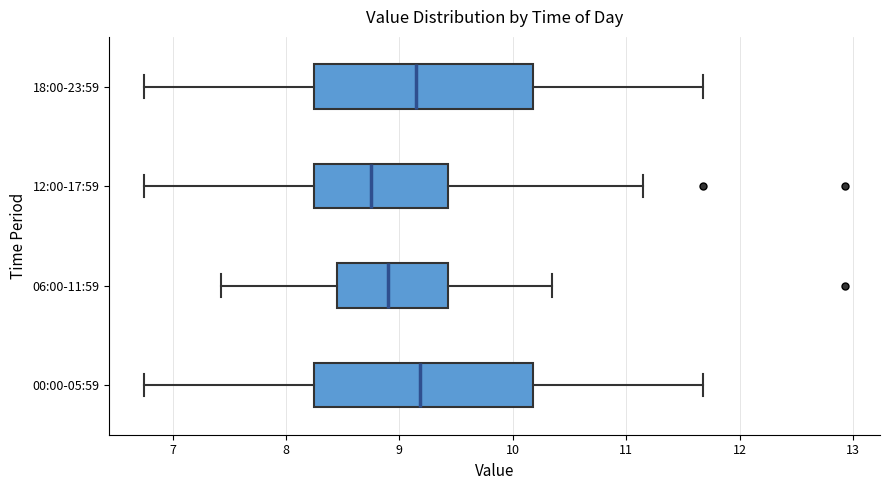

Reading bottom to top, read every box against the x-axis: the position of its median line, the range the box covers, and the ends of its whiskers. The values are not printed on the chart, so give them approximately, as read against the axis.

00:00-05:59: median 9.2, box 8.3 to 10.2, whiskers 6.8 to 11.7
06:00-11:59: median 8.9, box 8.5 to 9.4, whiskers 7.4 to 10.4
12:00-17:59: median 8.8, box 8.3 to 9.4, whiskers 6.8 to 11.2
18:00-23:59: median 9.2, box 8.3 to 10.2, whiskers 6.8 to 11.7